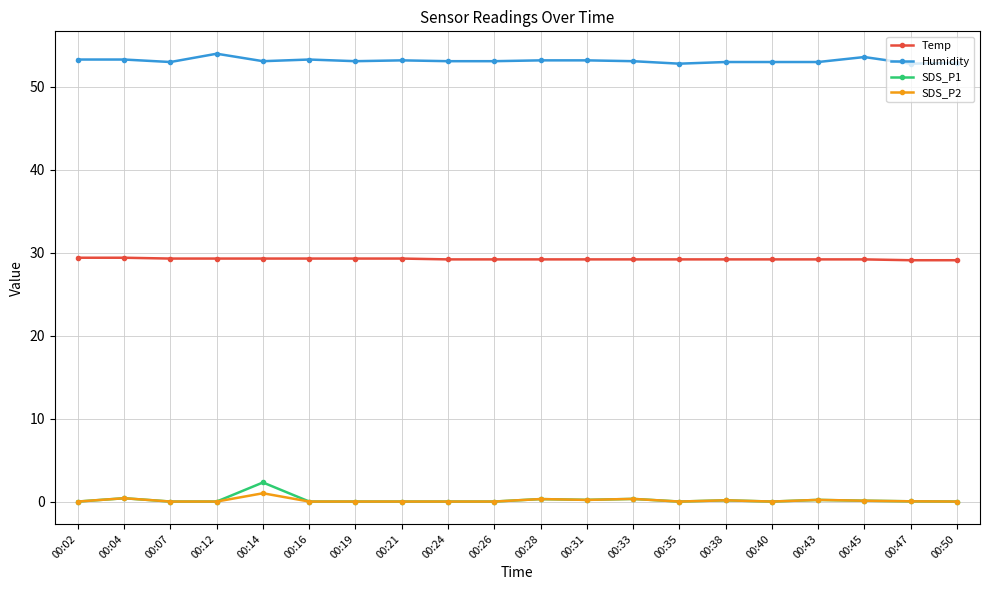

What is the difference between the maximum and minimum values in the SDS_P1 series?

2.3